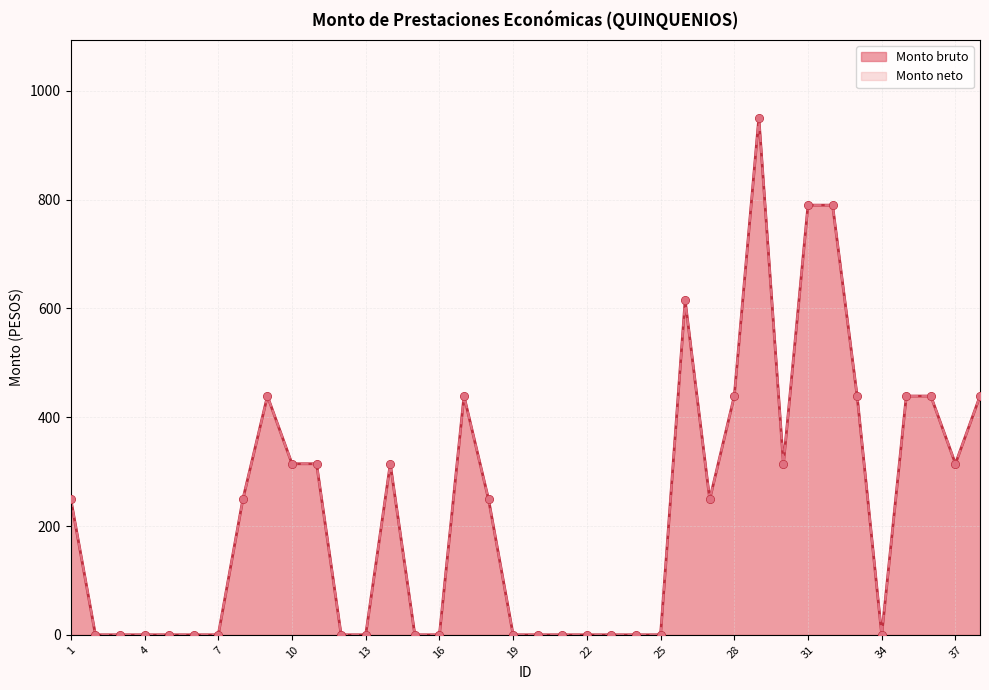

What are all the series names shown in the legend?

Monto bruto, Monto neto